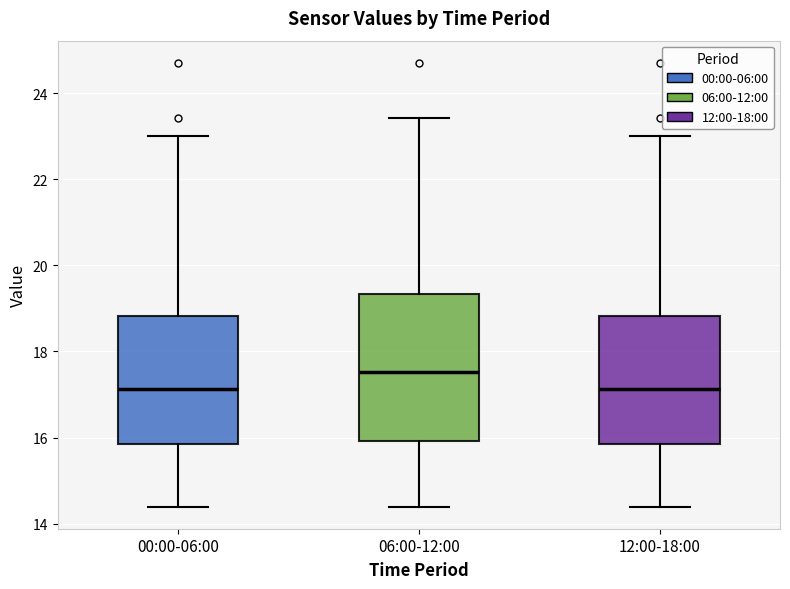

Which box is the tallest, from its lower edge to its upper edge?

06:00-12:00